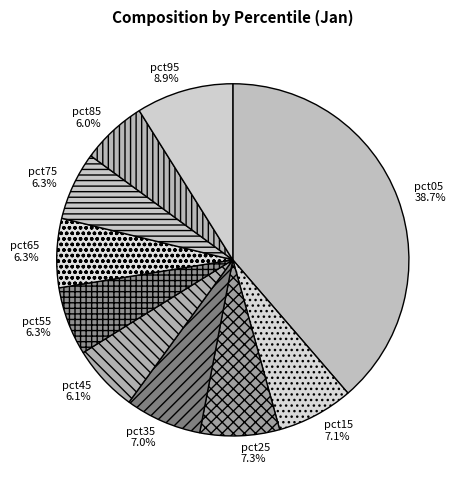

Do pct05 and pct55 together represent more than half of the pie?

No